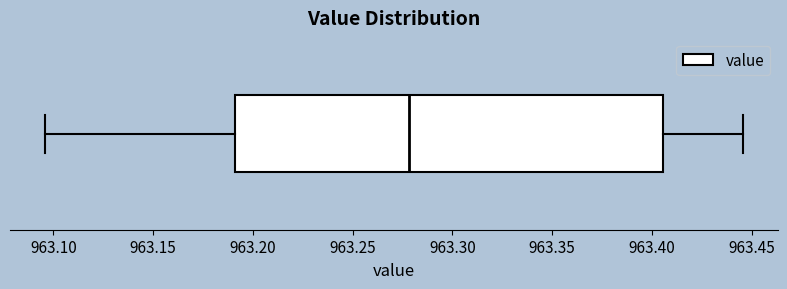

Where is the left edge of the box on the x-axis? The values are not printed on the chart, so give them approximately, as read against the axis.

963.190